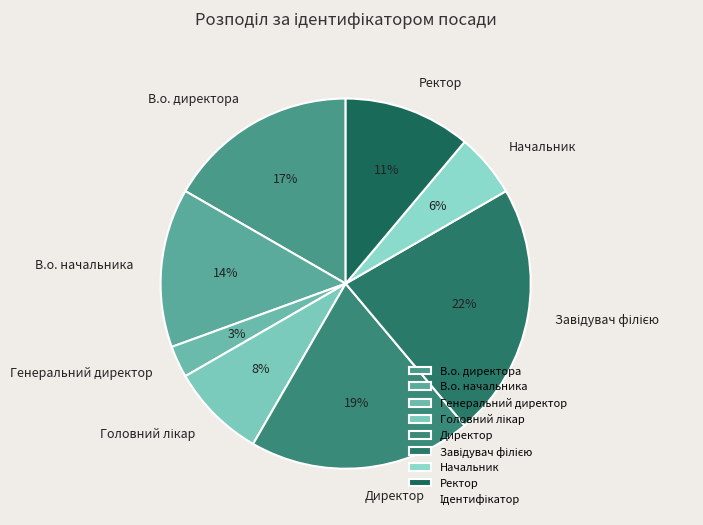

Count the number of slices in the pie.

8